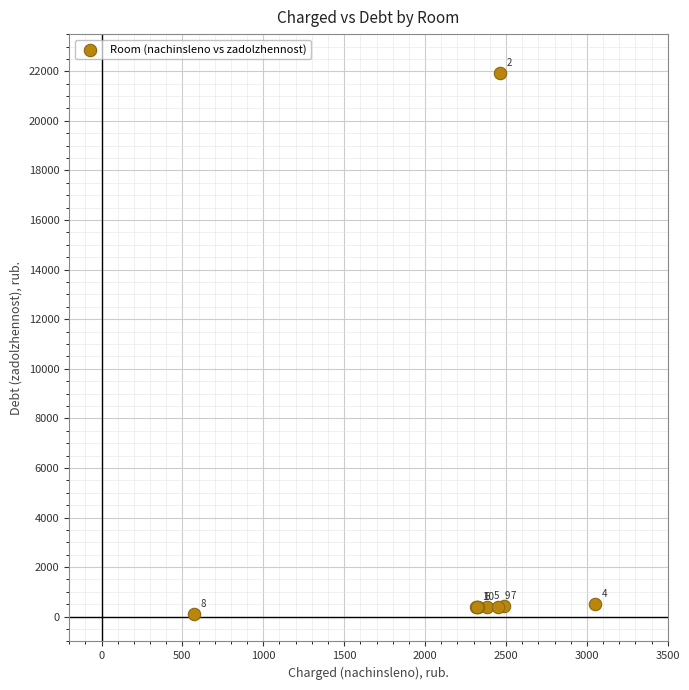

What Y value in the scatter plot is closest to 11011?

508.5